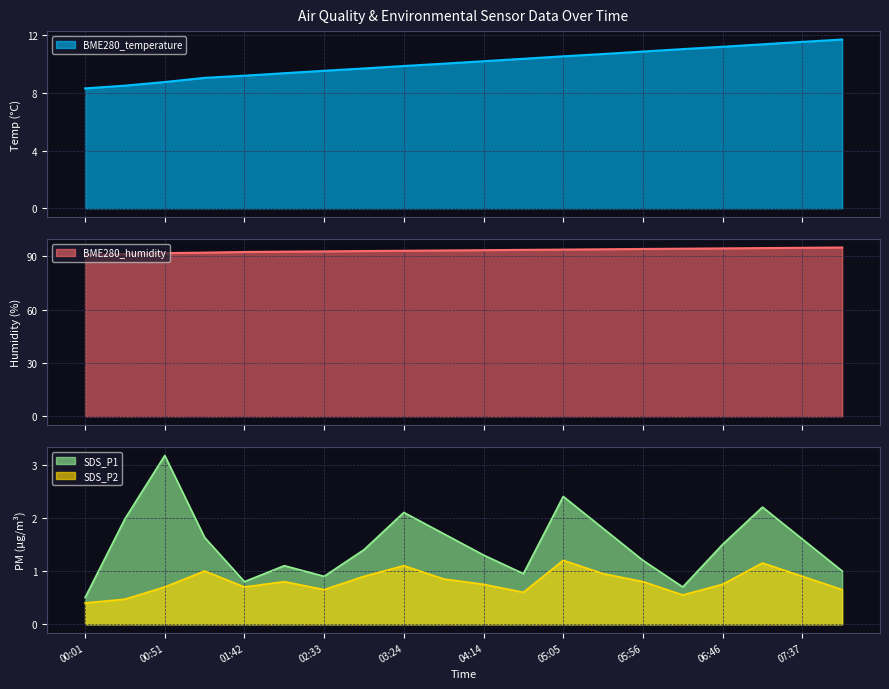

What is the sum of the BME280_temperature values at 02:58 and 00:26?

18.2